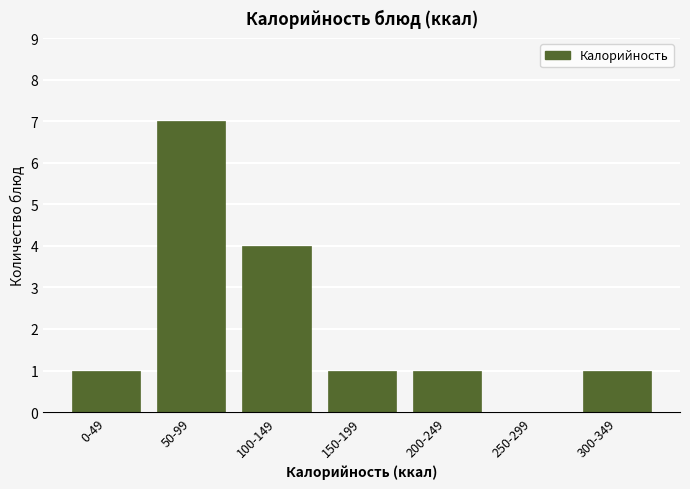

Reading right to left, what are all the values shown in this chart?

300-349=1	250-299=0	200-249=1	150-199=1	100-149=4	50-99=7	0-49=1